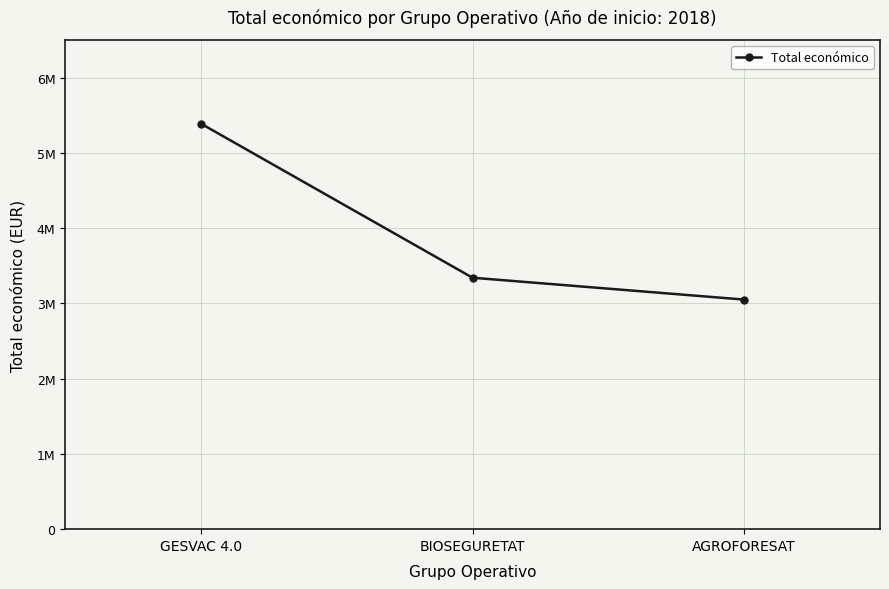

Is this an area chart (filled region under the line)?

No